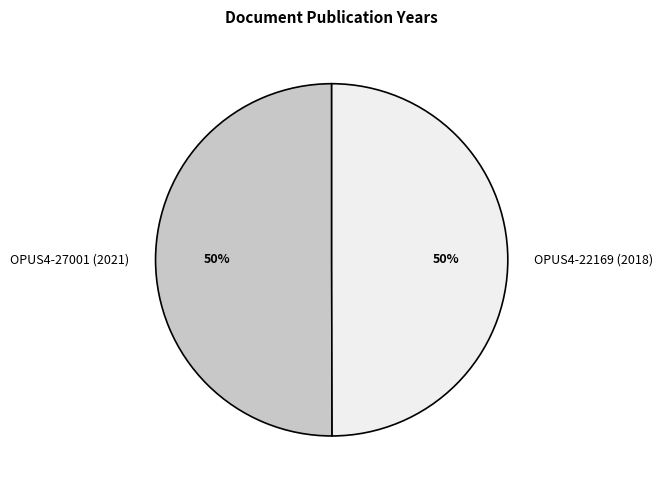

What is the ratio of the value at OPUS4-22169 (2018) to the value at OPUS4-27001 (2021)?

1.0